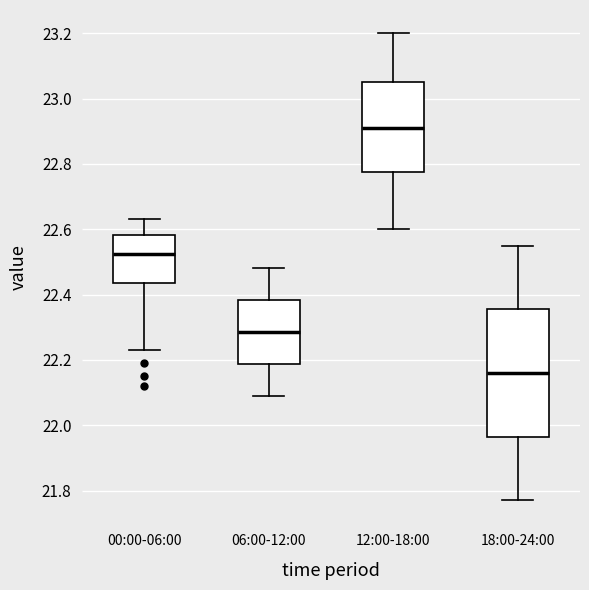

Which box's median line is the highest?

12:00-18:00